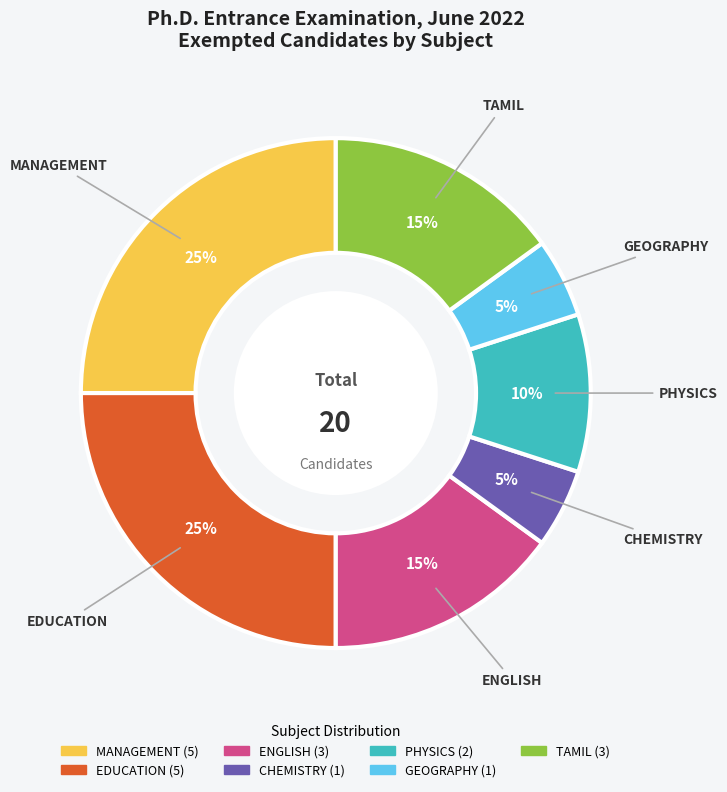

Is TAMIL the majority of the pie?

No